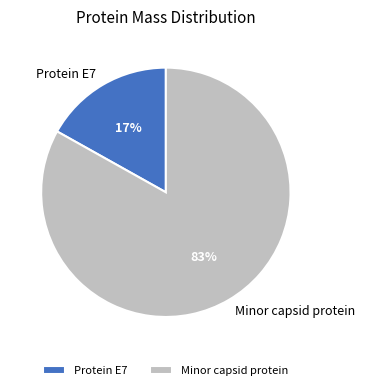

Between Minor capsid protein and Protein E7, which is larger?

Minor capsid protein